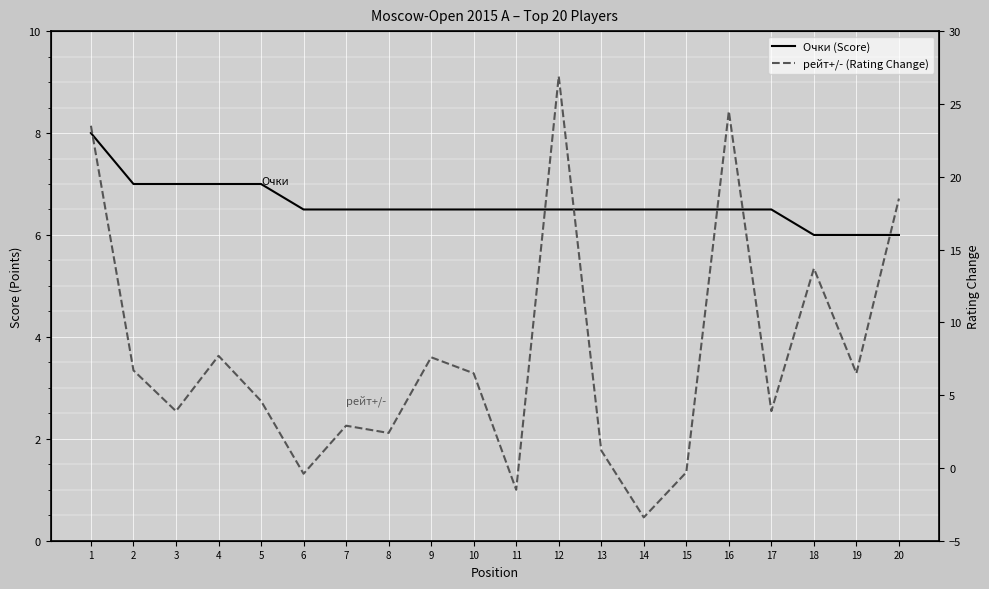

Does the chart display data point markers on the line(s)?

No